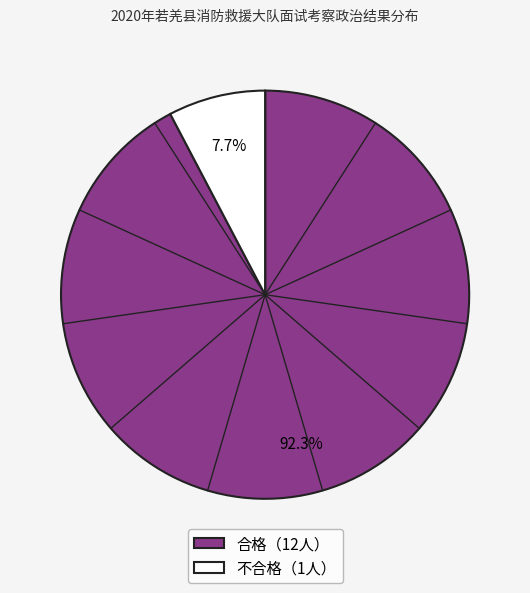

Between 不合格（1人） and 合格（12人）, which is larger?

合格（12人）